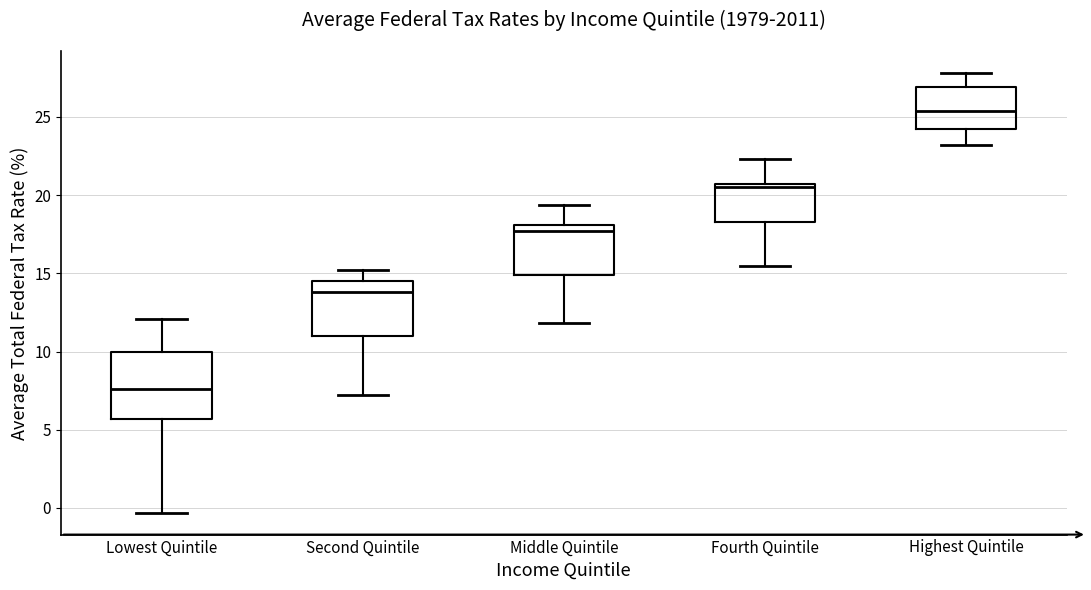

Which box is the tallest, from its lower edge to its upper edge?

Lowest Quintile